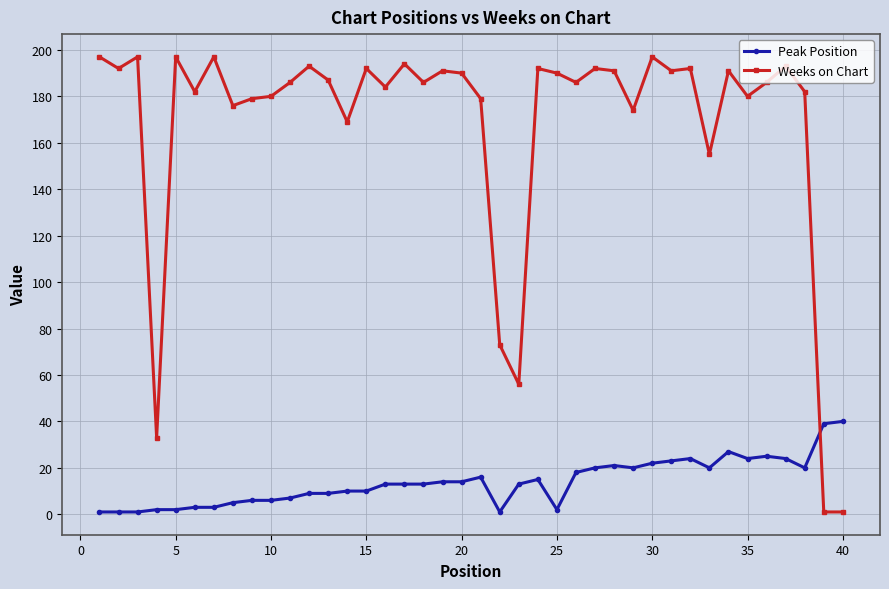

True or false: Peak Position and Weeks on Chart intersect in this chart.

True